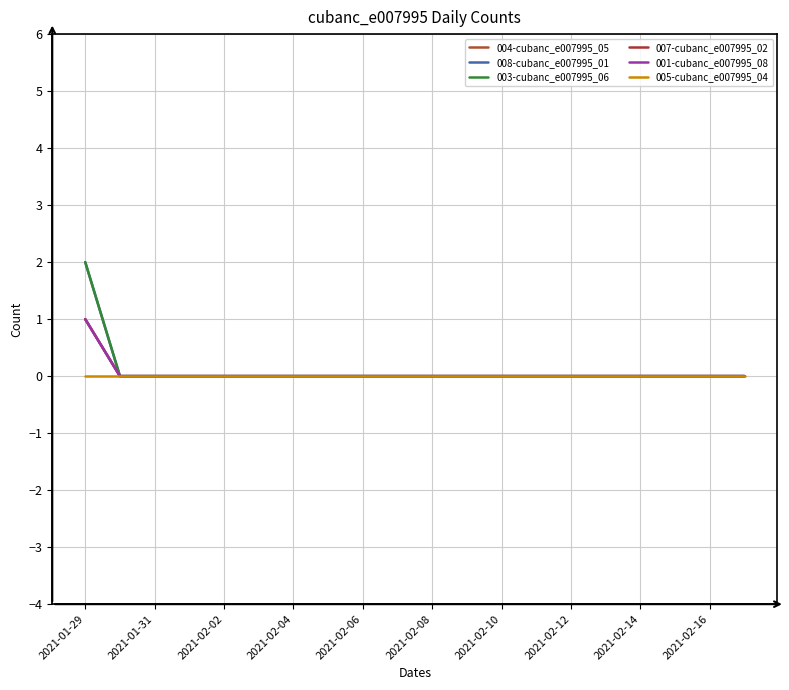

What is the difference between the maximum and minimum values in the 003-cubanc_e007995_06 series?

2